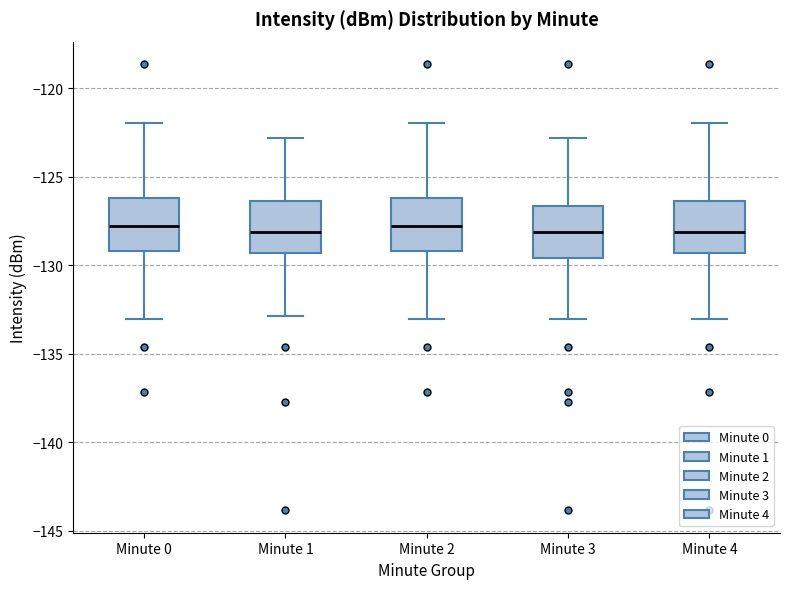

Reading left to right, transcribe this box plot: for each box, give where its median line is, the range the box spans, and where its two whiskers end, as read against the y-axis. The values are not printed on the chart, so give them approximately, as read against the axis.

Minute 0: median -128.0, box -129.0 to -126.0, whiskers -133.0 to -122.0
Minute 1: median -128.0, box -129.5 to -126.5, whiskers -133.0 to -123.0
Minute 2: median -128.0, box -129.0 to -126.0, whiskers -133.0 to -122.0
Minute 3: median -128.0, box -129.5 to -126.5, whiskers -133.0 to -123.0
Minute 4: median -128.0, box -129.5 to -126.5, whiskers -133.0 to -122.0